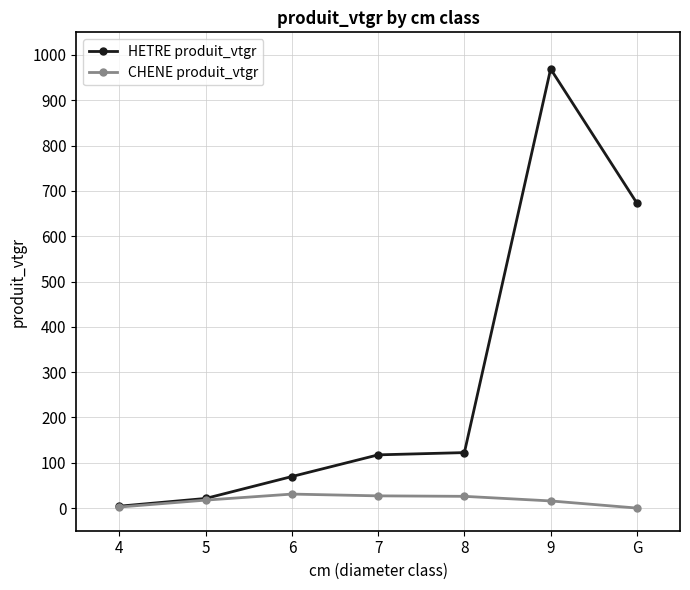

What position from the left is 5?

2